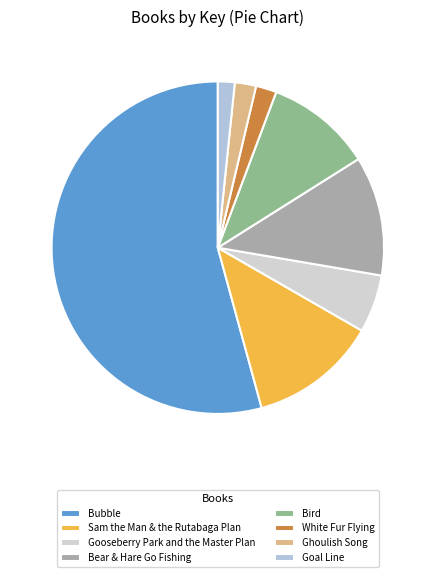

To the nearest percent, what is the combined percentage of Bubble and Gooseberry Park and the Master Plan?

60%